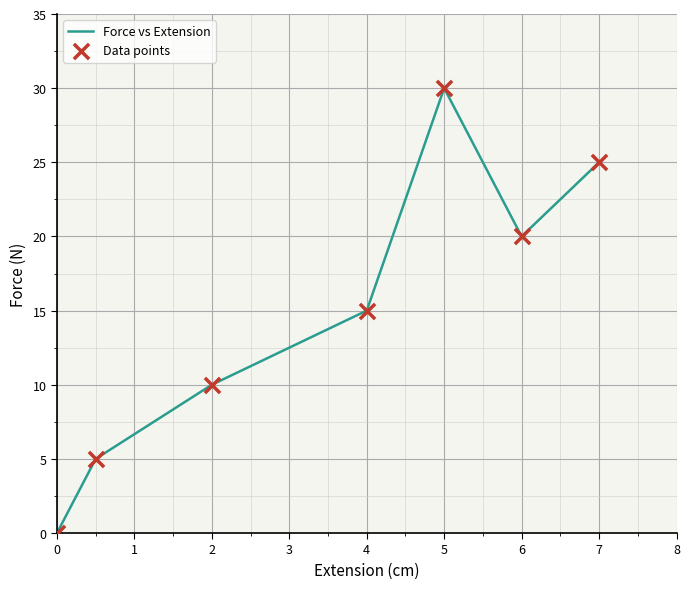

What is the difference between the second highest and second lowest values?

20